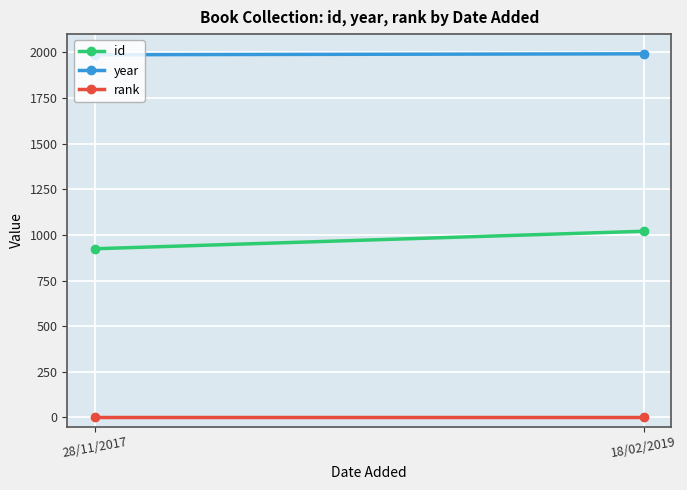

At how many categories does at least one series exceed 1950?

2